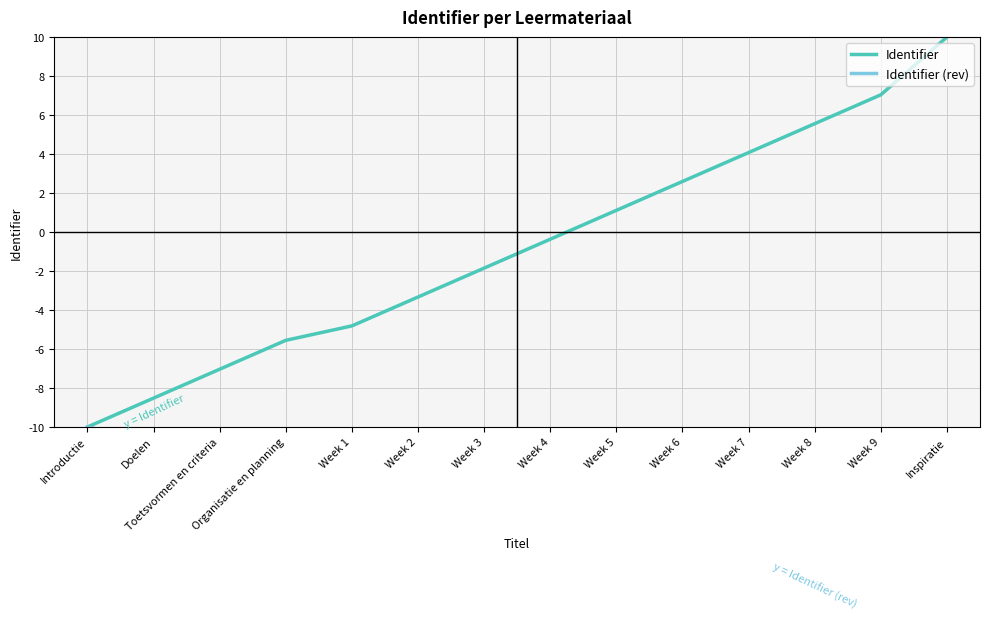

List the series in order of their overall mean, lowest first.

Identifier (rev), Identifier